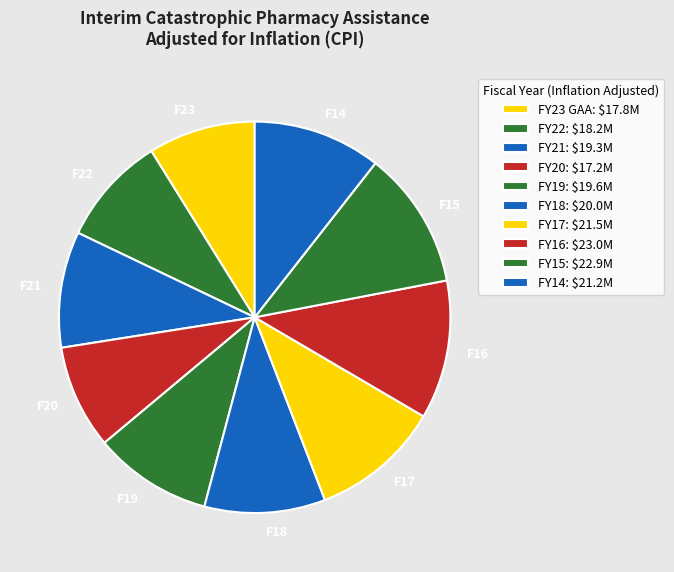

How many segments does this pie chart have?

10